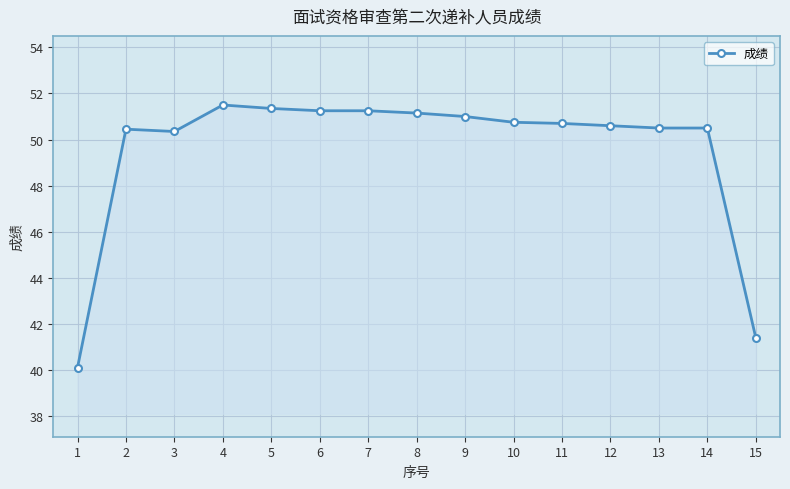

What is the value of the 2nd point from the left?

50.5